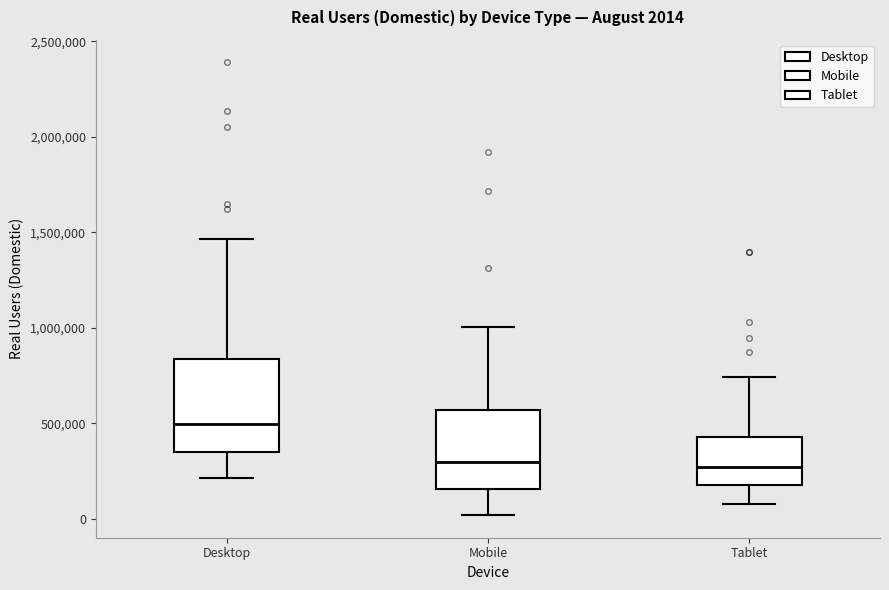

Which box is the tallest, from its lower edge to its upper edge?

Desktop